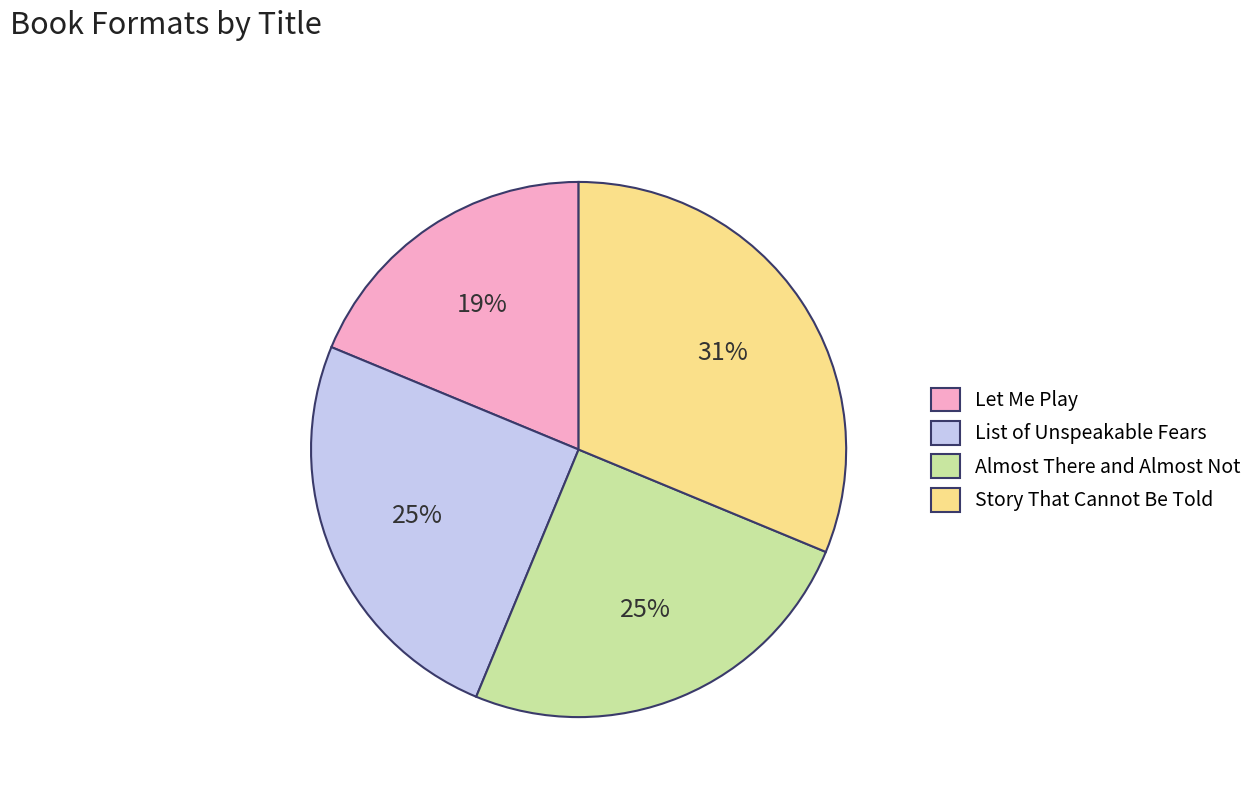

To the nearest percent, what portion does Story That Cannot Be Told represent?

31%